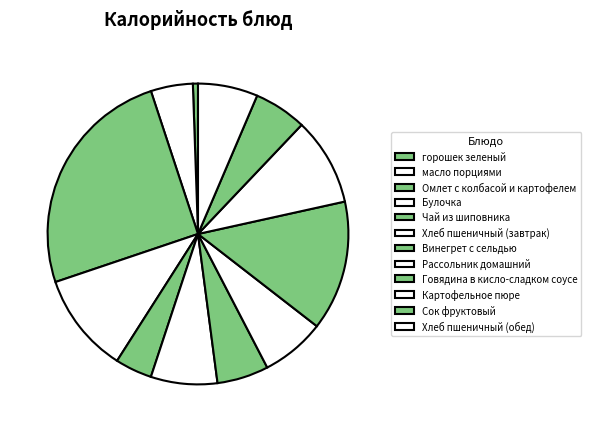

How many segments does this pie chart have?

12